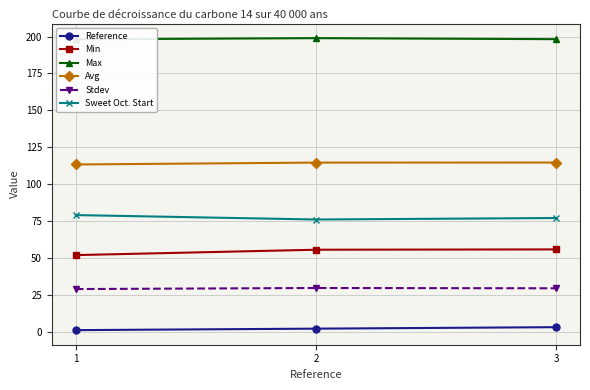

Which series has the largest total across all categories?

Max